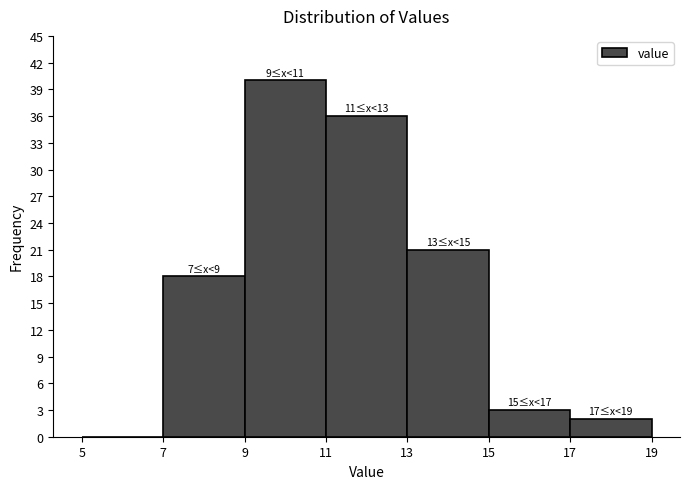

Which range on the x-axis has the tallest bar?

9 to 11